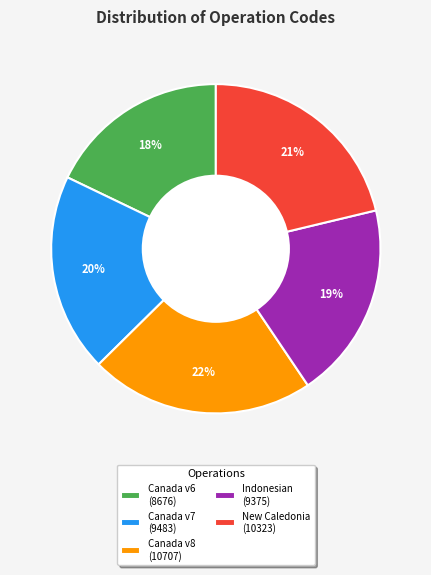

To the nearest percent, what is the average slice percentage?

20%